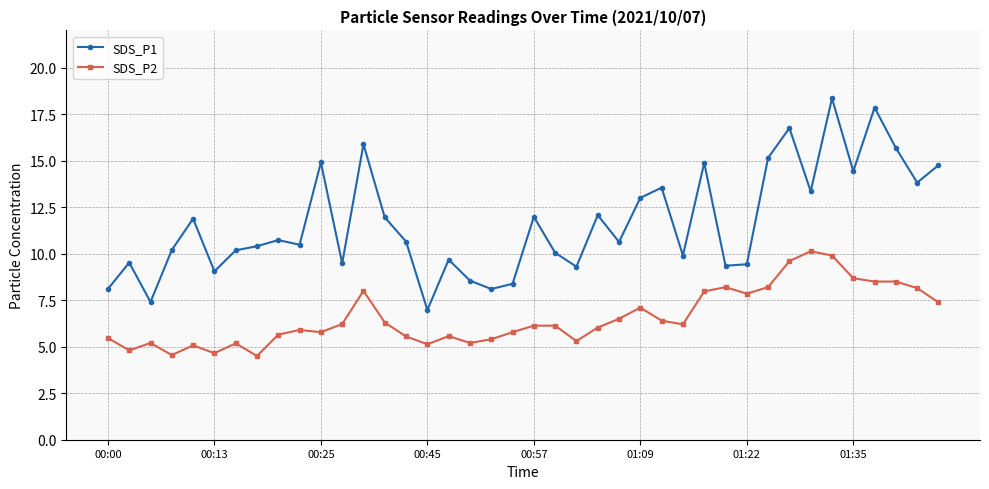

True or false: SDS_P1 has more than 0 interior local peaks.

True